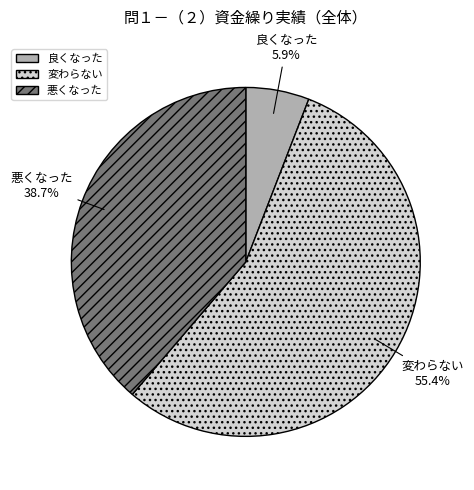

Which slice is the largest?

変わらない